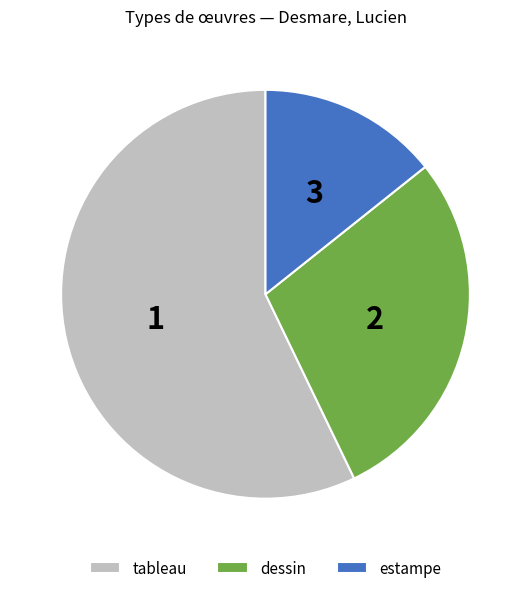

Count the number of slices in the pie.

3